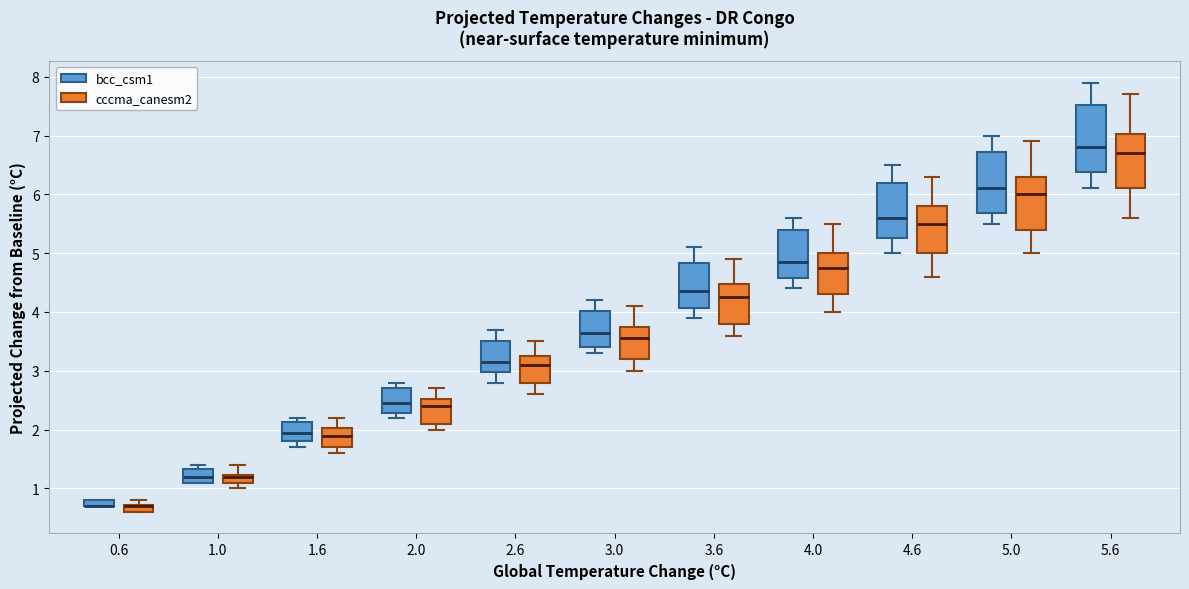

Comparing the boxes themselves (not the whiskers), which one is the tallest?

5.6 (bcc_csm1)